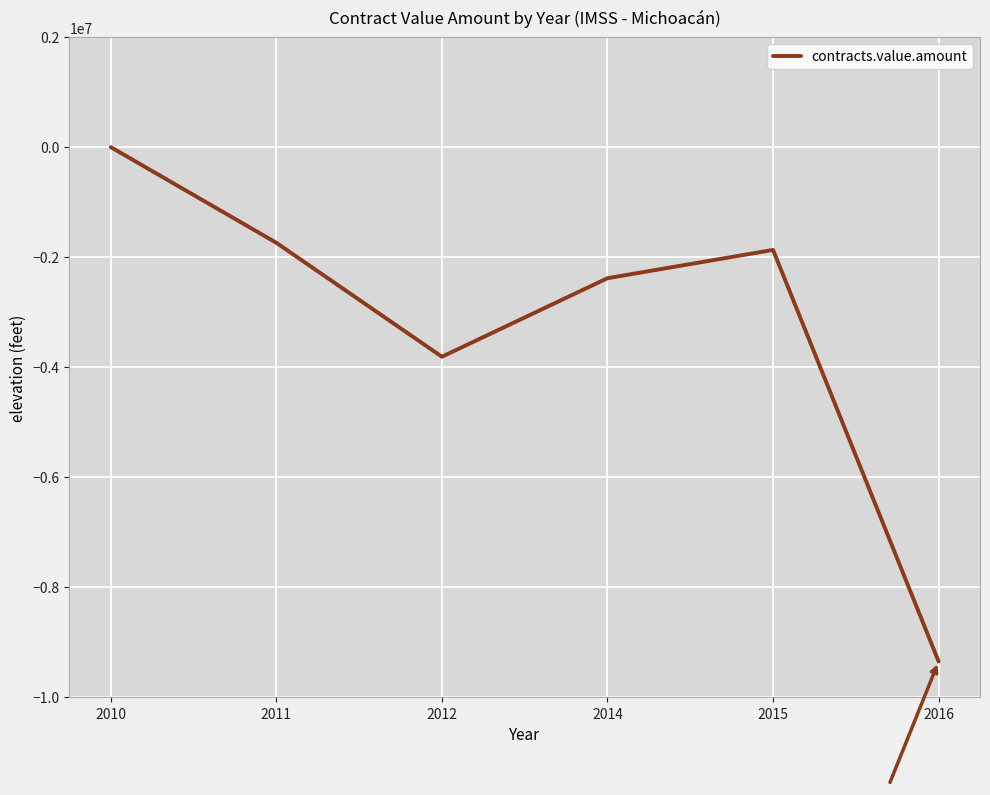

Reading right to left, list all the values displayed in this chart.

-9352426.0	-1868751.6	-2383265.7	-3811056.9	-1739133.0	-470.0